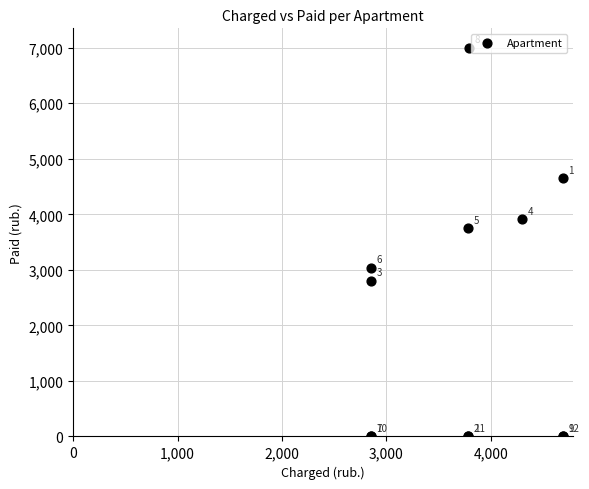

What Y value in the scatter plot is closest to 3500?

3750.5